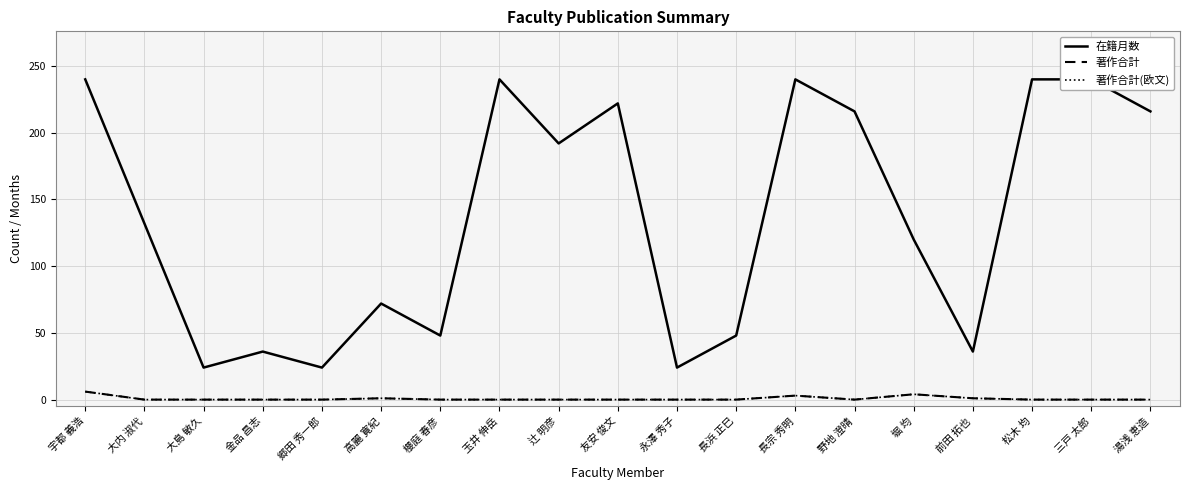

Reading left to right, transcribe all the data shown in this chart.

在籍月数: 240	132	24	36	24	72	48	240	192	222	24	48	240	216	120	36	240	240	216
著作合計: 6	0	0	0	0	1	0	0	0	0	0	0	3	0	4	1	0	0	0
著作合計(欧文): 6	0	0	0	0	1	0	0	0	0	0	0	3	0	4	1	0	0	0